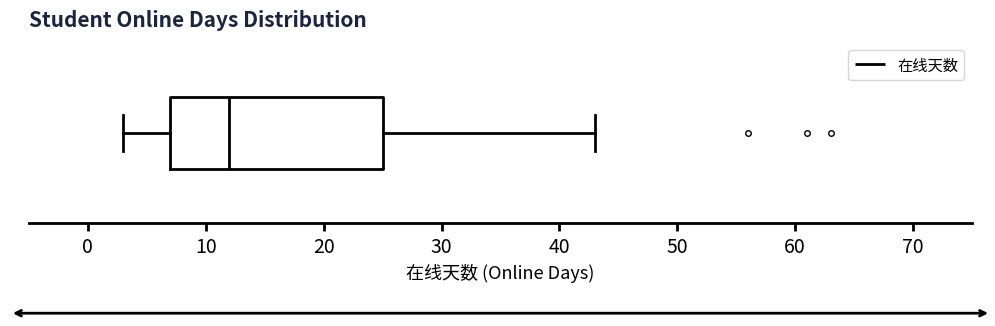

Transcribe this box plot: give where the median line is, the range the box spans, and where the two whiskers end, as read against the x-axis. The values are not printed on the chart, so give them approximately, as read against the axis.

median 12, box 7 to 25, whiskers 3 to 43